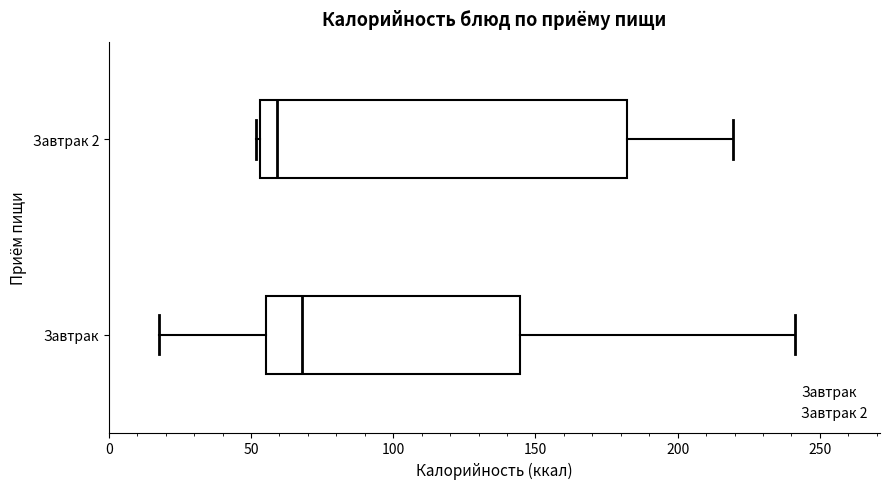

Reading bottom to top, read every box against the x-axis: the position of its median line, the range the box covers, and the ends of its whiskers. The values are not printed on the chart, so give them approximately, as read against the axis.

Завтрак: median 70, box 55 to 145, whiskers 20 to 240
Завтрак 2: median 60, box 55 to 180, whiskers 50 to 220